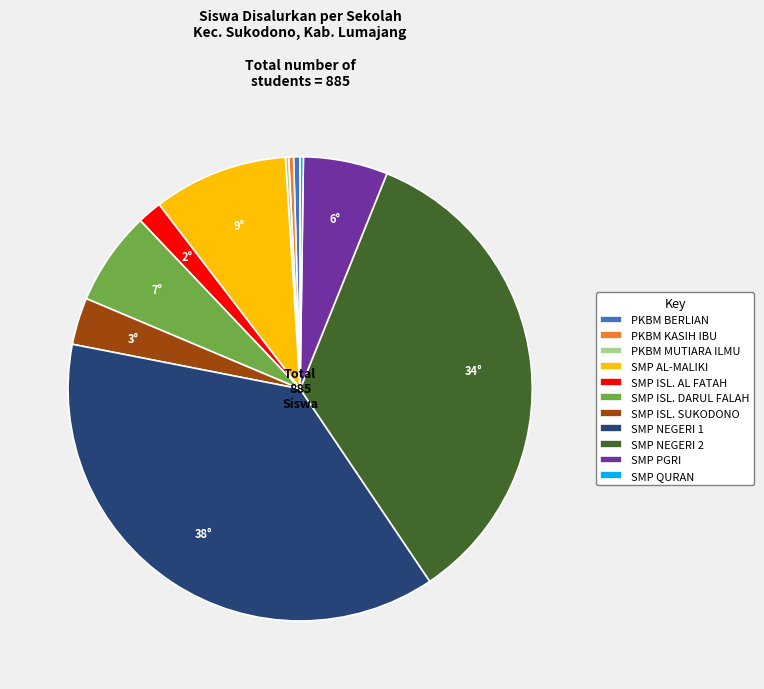

True or false: SMP ISL. DARUL FALAH accounts for 1% of the total.

False